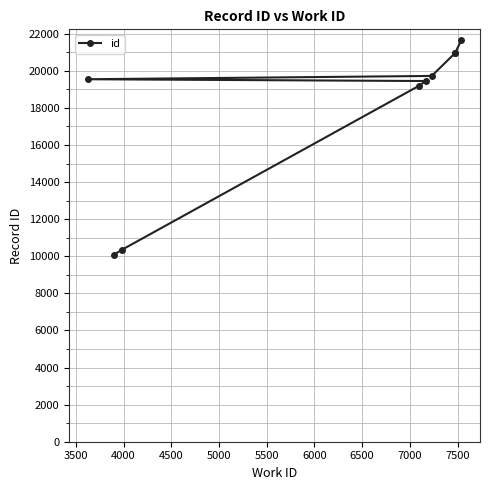

Reading left to right, what are all the values shown in this chart?

10073	10338	19196	19449	19545	19723	20968	20979	21657